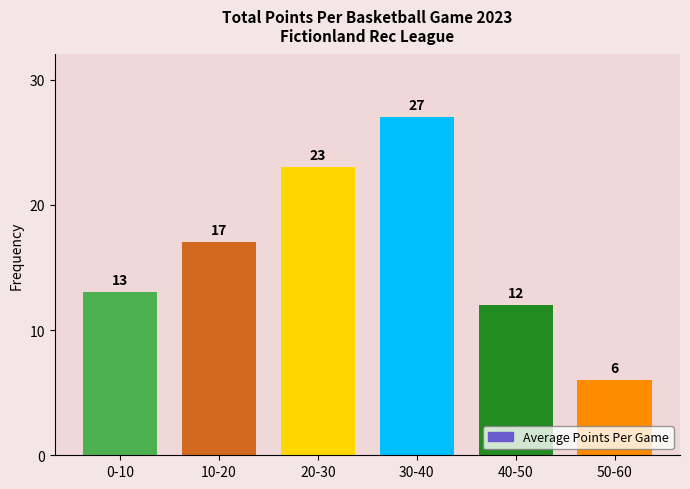

Reading right to left, extract all data points from this chart.

50-60=6	40-50=12	30-40=27	20-30=23	10-20=17	0-10=13